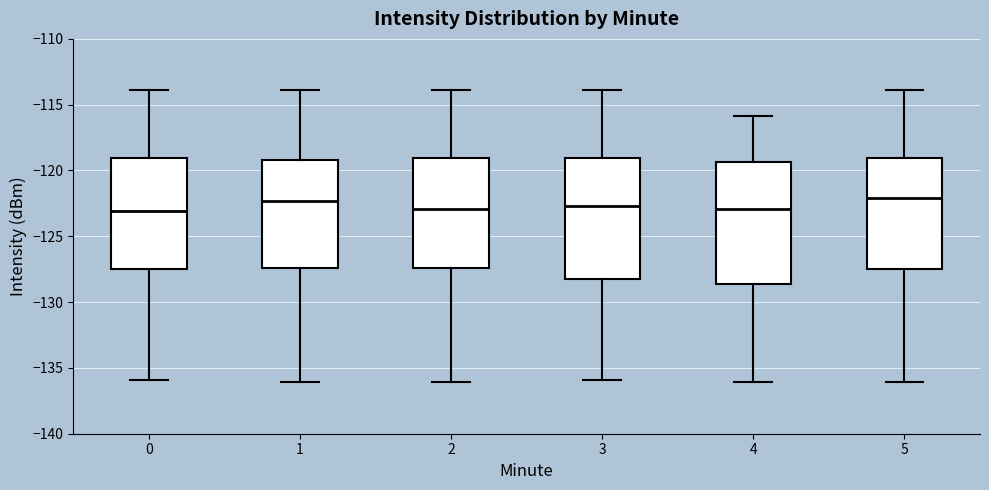

Reading left to right, read every box against the y-axis: the position of its median line, the range the box covers, and the ends of its whiskers. The values are not printed on the chart, so give them approximately, as read against the axis.

0: median -123.0, box -127.5 to -119.0, whiskers -136.0 to -114.0
1: median -122.5, box -127.5 to -119.0, whiskers -136.0 to -114.0
2: median -123.0, box -127.5 to -119.0, whiskers -136.0 to -114.0
3: median -122.5, box -128.5 to -119.0, whiskers -136.0 to -114.0
4: median -123.0, box -128.5 to -119.5, whiskers -136.0 to -116.0
5: median -122.0, box -127.5 to -119.0, whiskers -136.0 to -114.0